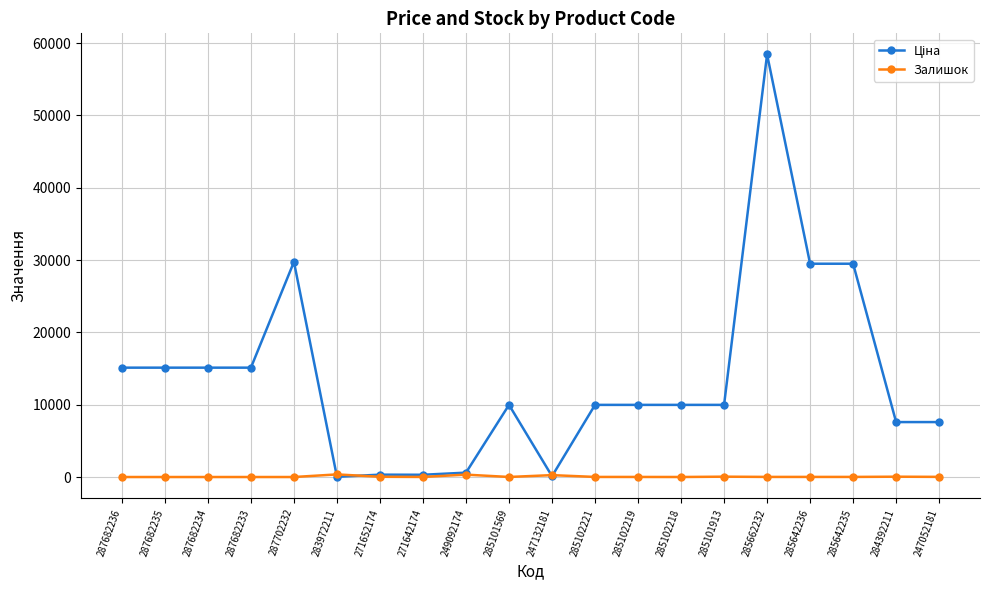

At how many categories does at least one series exceed 20678?

4